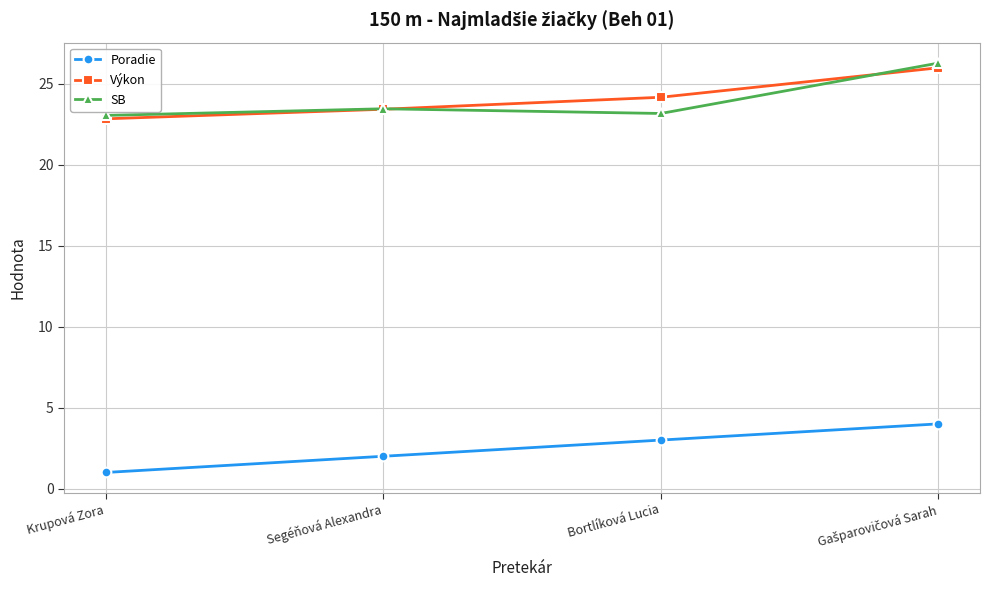

What is the total value across all series at Krupová Zora?

46.9